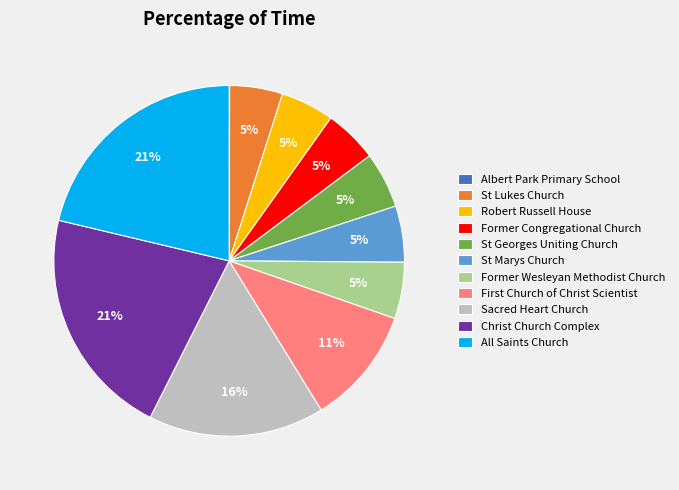

Is there a majority slice in this chart?

No